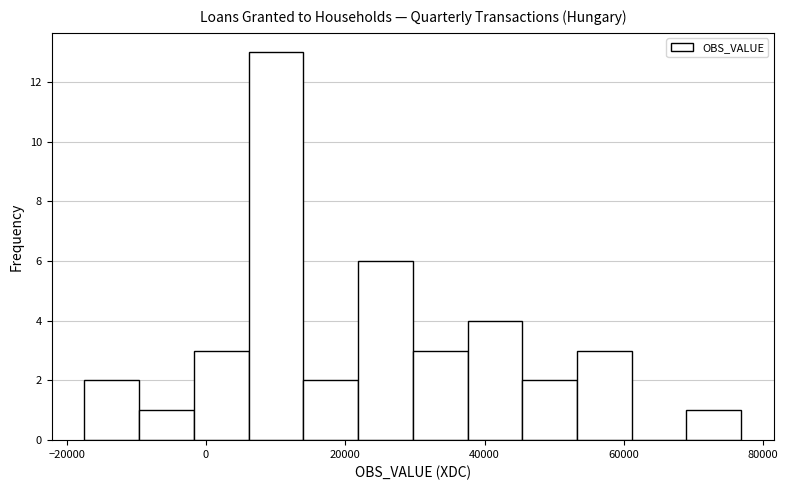

Around what value on the x-axis is the tallest bar? Give the approximate position of its centre, as read against the axis.

10000